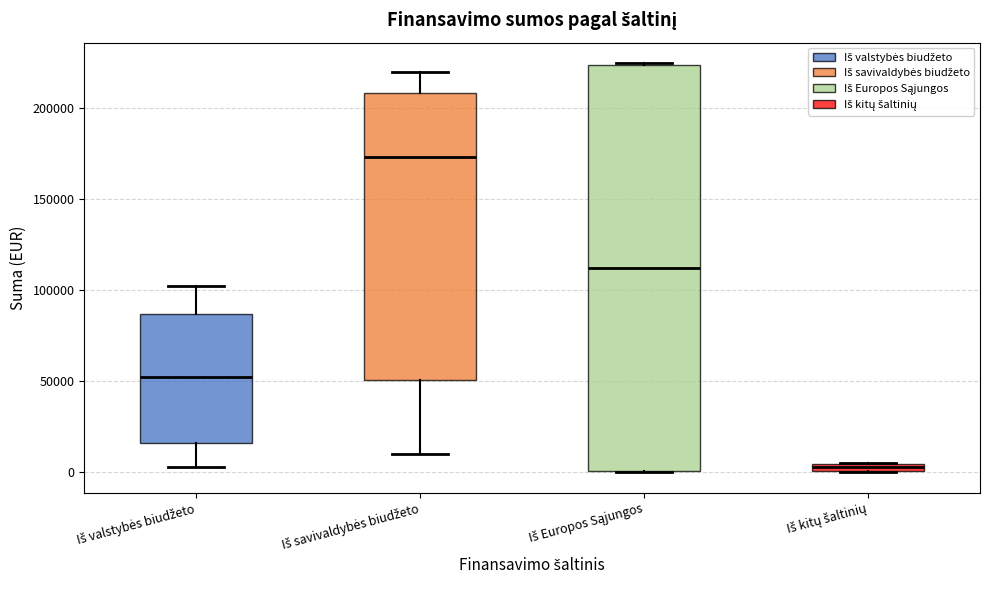

Where is the upper edge of the box for Iš kitų šaltinių on the y-axis? The values are not printed on the chart, so give them approximately, as read against the axis.

5000